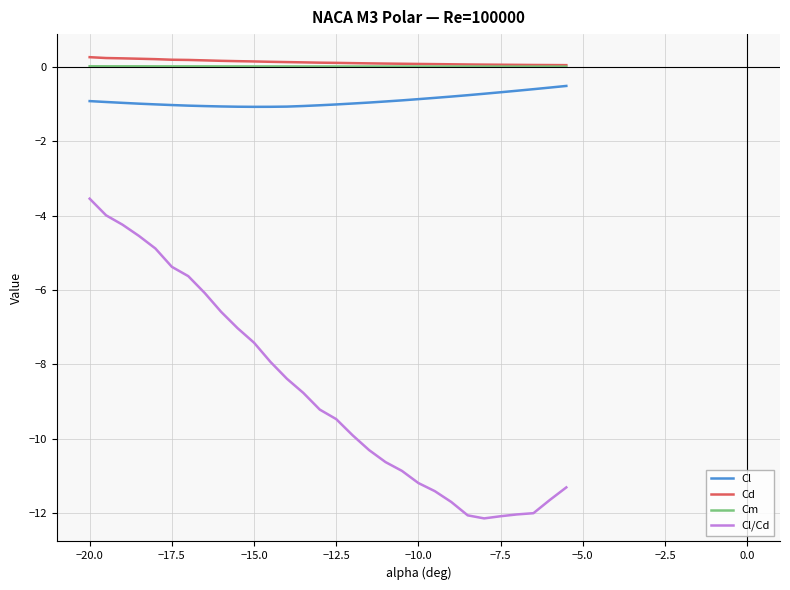

True or false: Cl/Cd and Cm intersect in this chart.

False